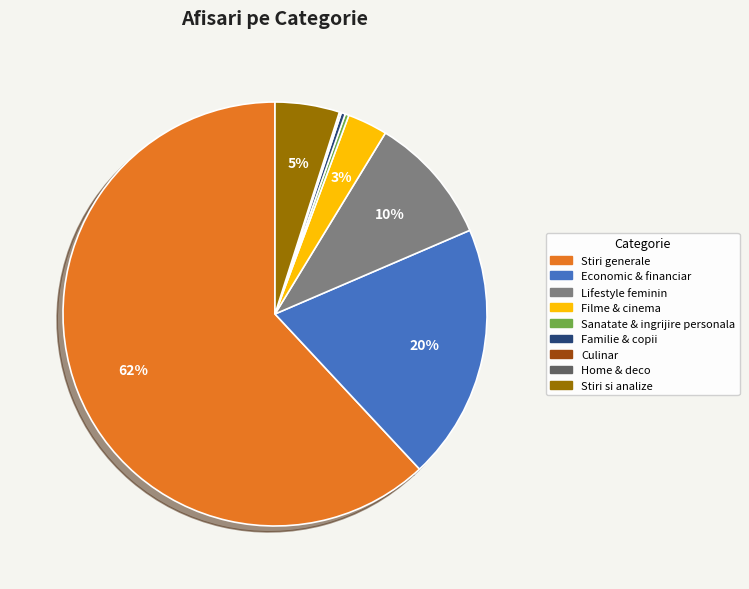

What is the ratio of the value at Lifestyle feminin to the value at Stiri si analize?

2.0